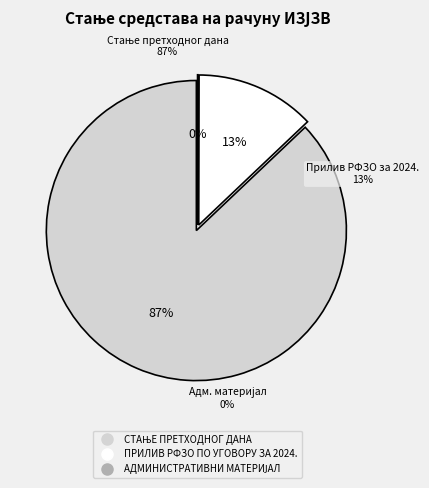

What is the largest slice in the pie chart?

СТАЊЕ ПРЕТХОДНОГ ДАНА